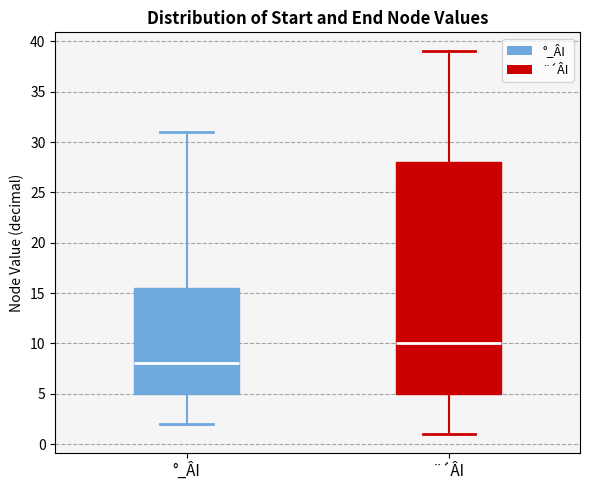

Reading left to right, read every box against the y-axis: the position of its median line, the range the box covers, and the ends of its whiskers. The values are not printed on the chart, so give them approximately, as read against the axis.

°_ÂI: median 8.0, box 5.0 to 15.5, whiskers 2.0 to 31.0
¨´ÂI: median 10.0, box 5.0 to 28.0, whiskers 1.0 to 39.0